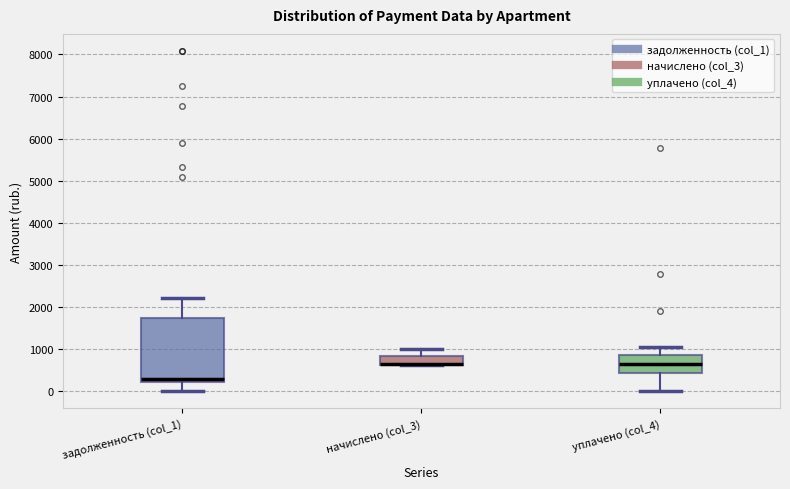

Reading left to right, transcribe this box plot: for each box, give where its median line is, the range the box spans, and where its two whiskers end, as read against the y-axis. The values are not printed on the chart, so give them approximately, as read against the axis.

задолженность (col_1): median 300, box 200 to 1700, whiskers 0 to 2200
начислено (col_3): median 700 (drawn on the box's lower edge), box 600 to 900, whiskers 600 to 1000
уплачено (col_4): median 600, box 400 to 900, whiskers 0 to 1000